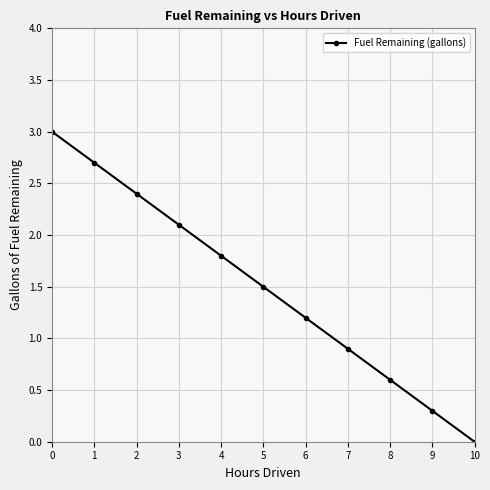

What is the maximum value shown in the chart?

3.0